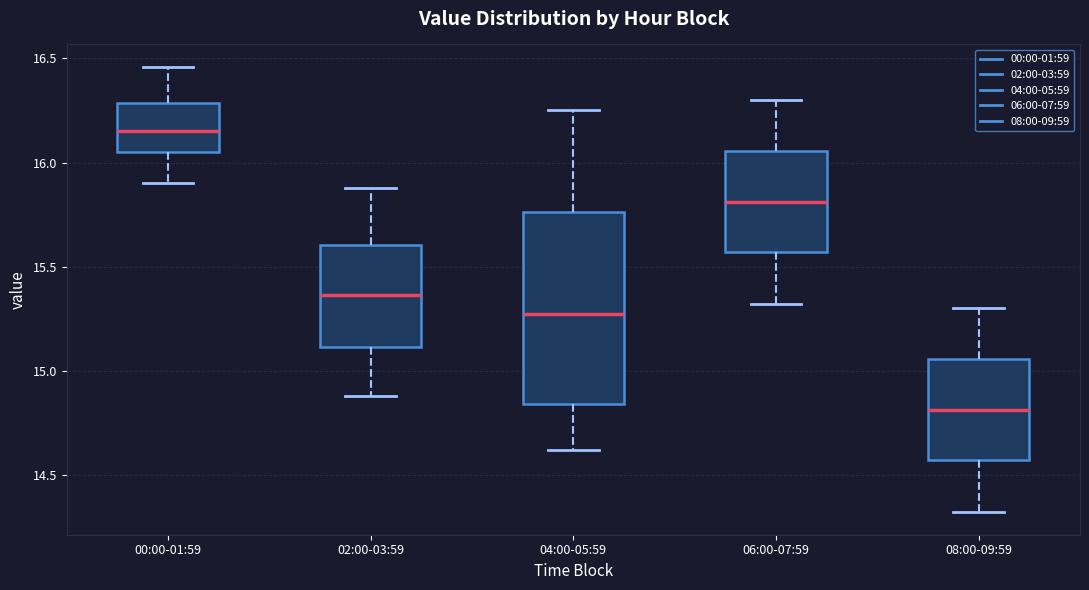

Reading left to right, transcribe this box plot: for each box, give where its median line is, the range the box spans, and where its two whiskers end, as read against the y-axis. The values are not printed on the chart, so give them approximately, as read against the axis.

00:00-01:59: median 16.15, box 16.05 to 16.30, whiskers 15.90 to 16.45
02:00-03:59: median 15.35, box 15.10 to 15.60, whiskers 14.90 to 15.90
04:00-05:59: median 15.30, box 14.85 to 15.75, whiskers 14.60 to 16.25
06:00-07:59: median 15.80, box 15.55 to 16.05, whiskers 15.30 to 16.30
08:00-09:59: median 14.80, box 14.55 to 15.05, whiskers 14.30 to 15.30